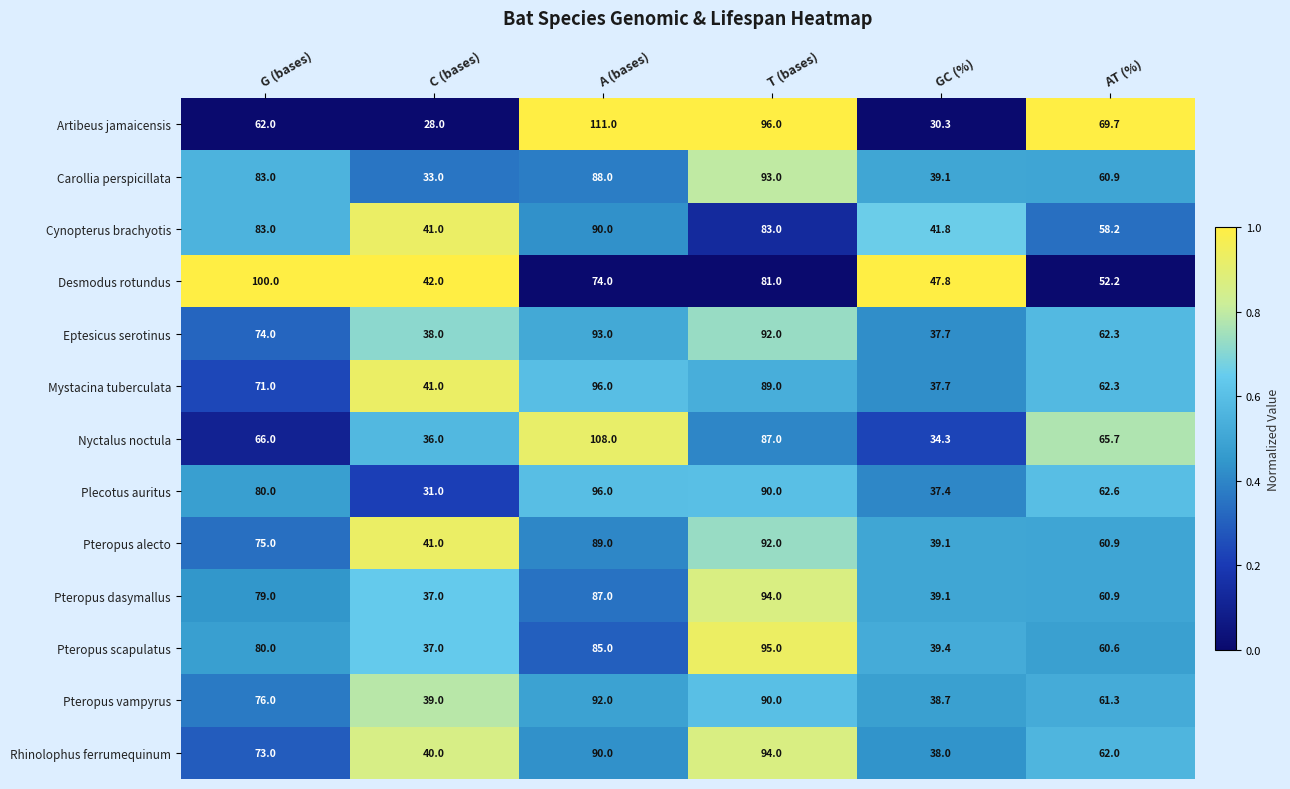

What is the difference between the highest and lowest values at A (bases)?

37.0